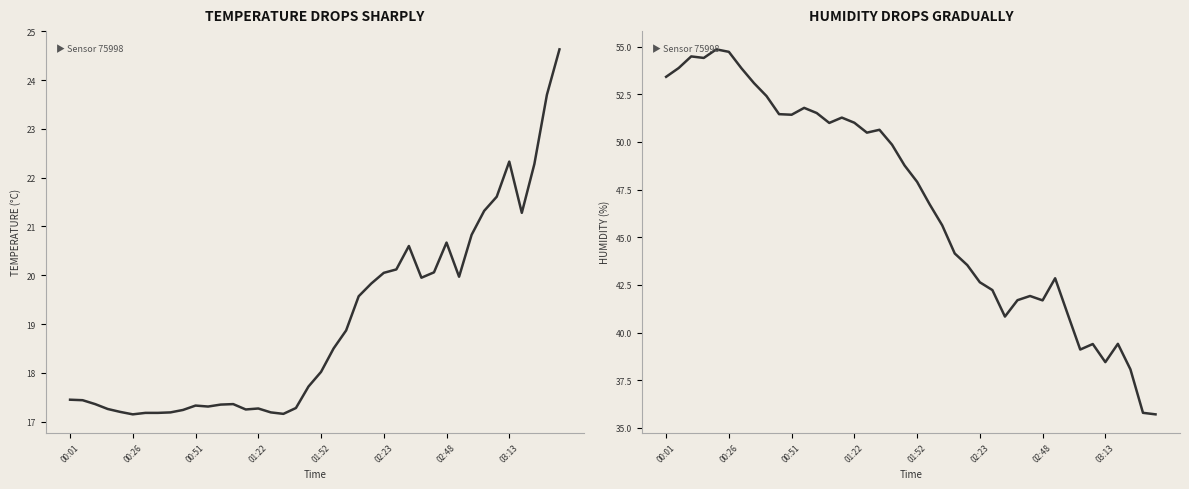

What is the change in value from 13 to 18?

-1.1